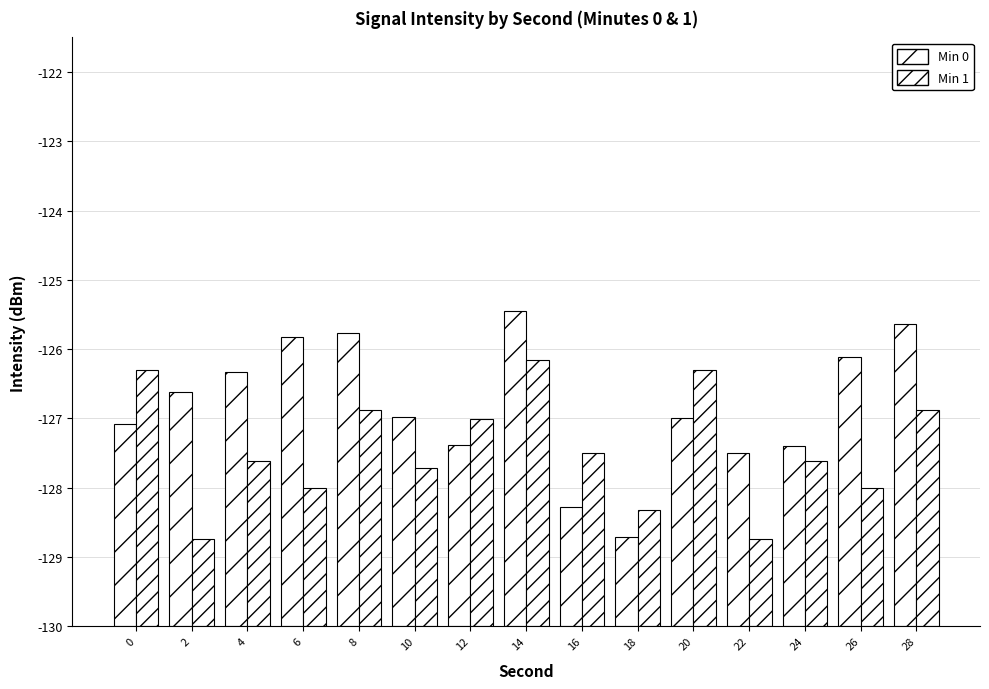

Are the bars horizontal?

No